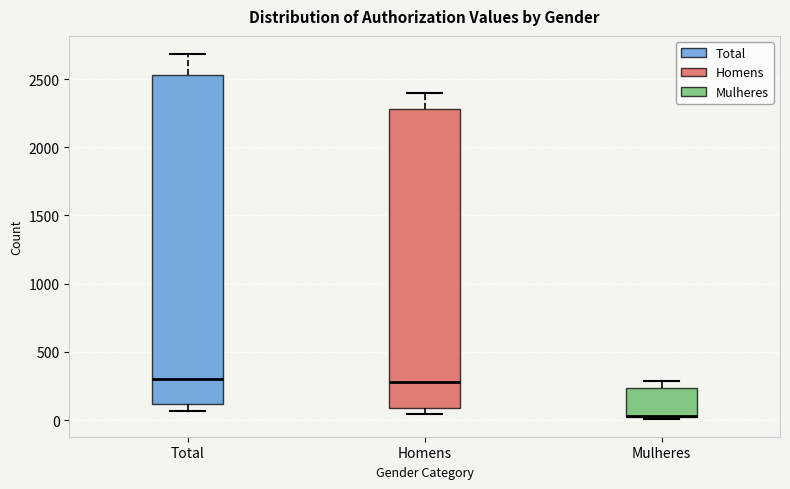

Which box is the tallest, from its lower edge to its upper edge?

Total